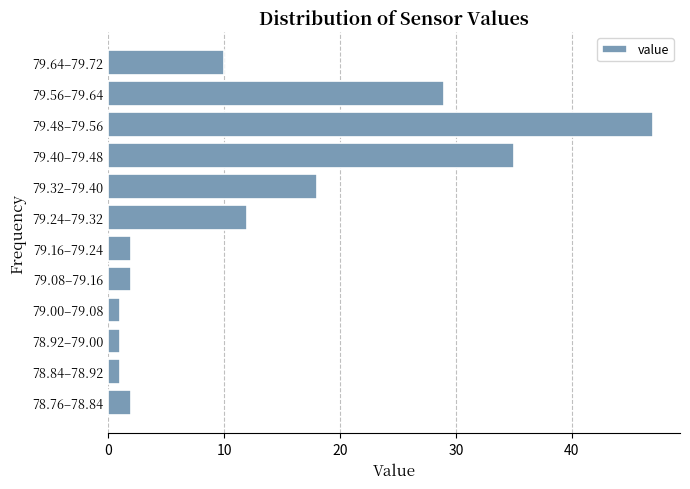

Reading bottom to top, what are all the values shown in this chart?

2	1	1	1	2	2	12	18	35	47	29	10